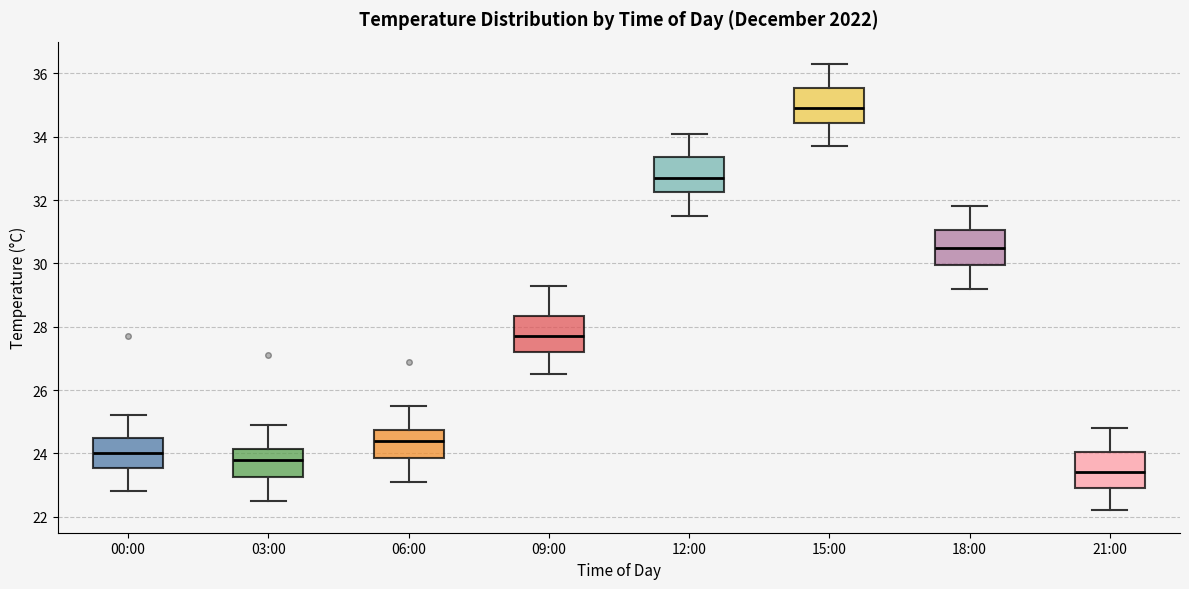

Which box's median line is the lowest?

21:00